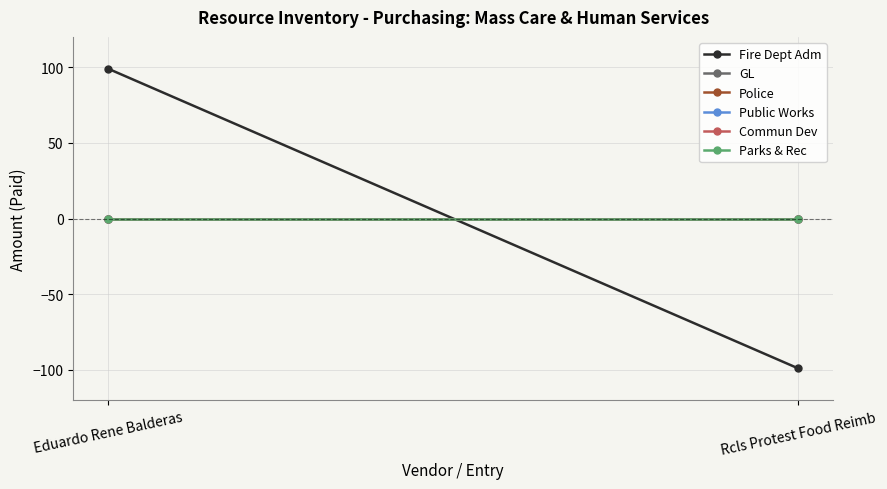

What is the value of the Fire Dept Adm point at the 1st from the left?

99.1